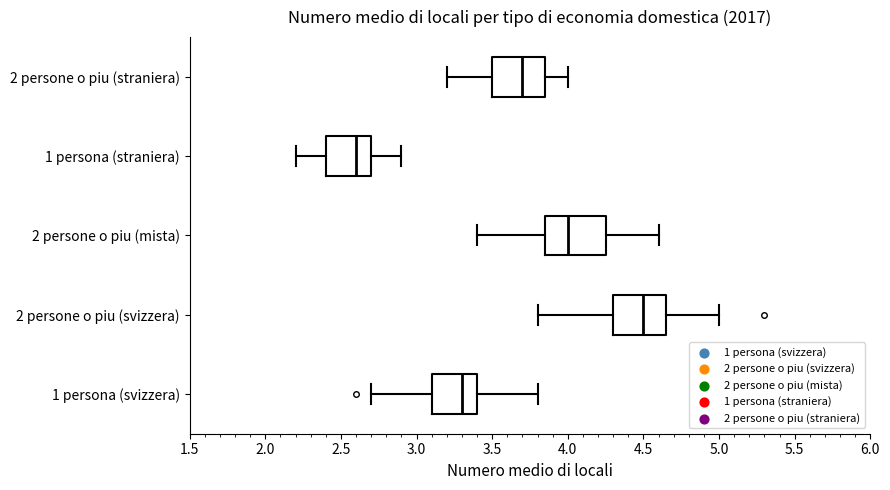

Reading bottom to top, read every box against the x-axis: the position of its median line, the range the box covers, and the ends of its whiskers. The values are not printed on the chart, so give them approximately, as read against the axis.

1 persona (svizzera): median 3.30, box 3.10 to 3.40, whiskers 2.70 to 3.80
2 persone o piu (svizzera): median 4.50, box 4.30 to 4.65, whiskers 3.80 to 5.00
2 persone o piu (mista): median 4.00, box 3.85 to 4.25, whiskers 3.40 to 4.60
1 persona (straniera): median 2.60, box 2.40 to 2.70, whiskers 2.20 to 2.90
2 persone o piu (straniera): median 3.70, box 3.50 to 3.85, whiskers 3.20 to 4.00